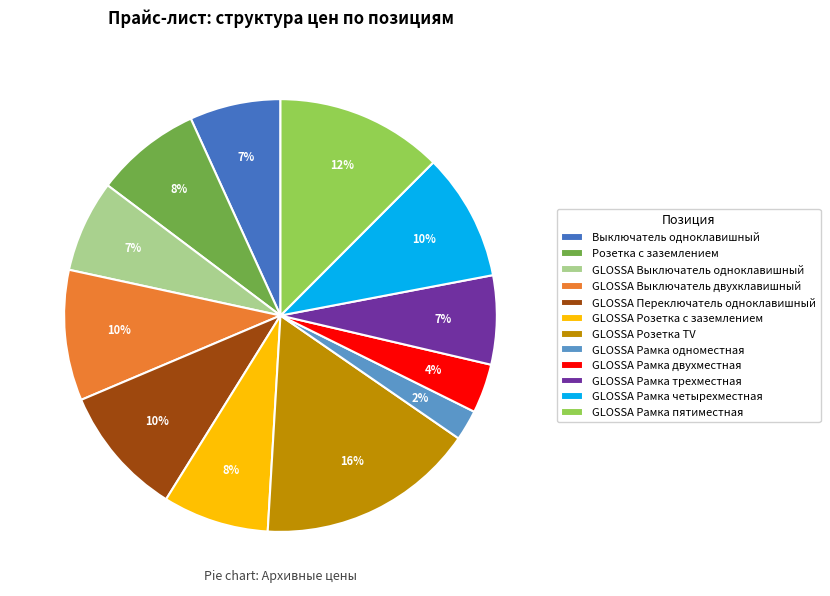

Between Розетка с заземлением and GLOSSA Рамка трехместная, which is larger?

Розетка с заземлением